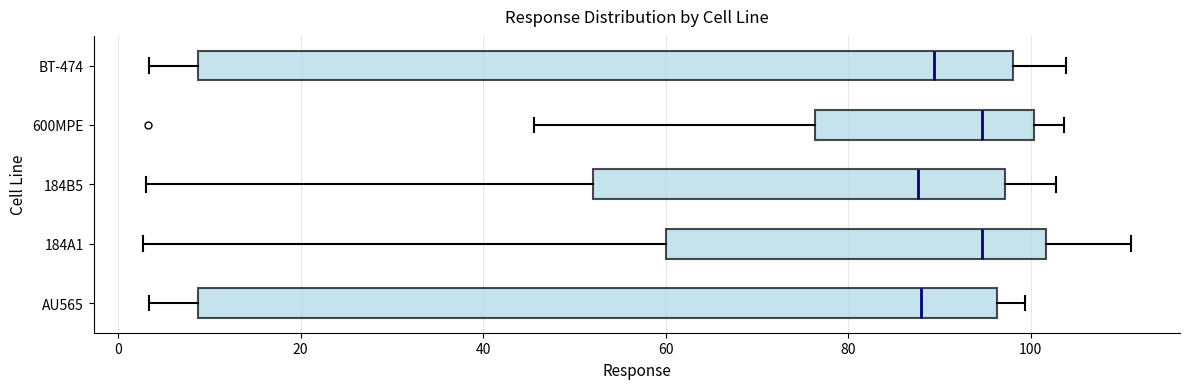

Reading bottom to top, read every box against the x-axis: the position of its median line, the range the box covers, and the ends of its whiskers. The values are not printed on the chart, so give them approximately, as read against the axis.

AU565: median 88, box 8 to 96, whiskers 4 to 100
184A1: median 94, box 60 to 102, whiskers 2 to 110
184B5: median 88, box 52 to 98, whiskers 4 to 102
600MPE: median 94, box 76 to 100, whiskers 46 to 104
BT-474: median 90, box 8 to 98, whiskers 4 to 104